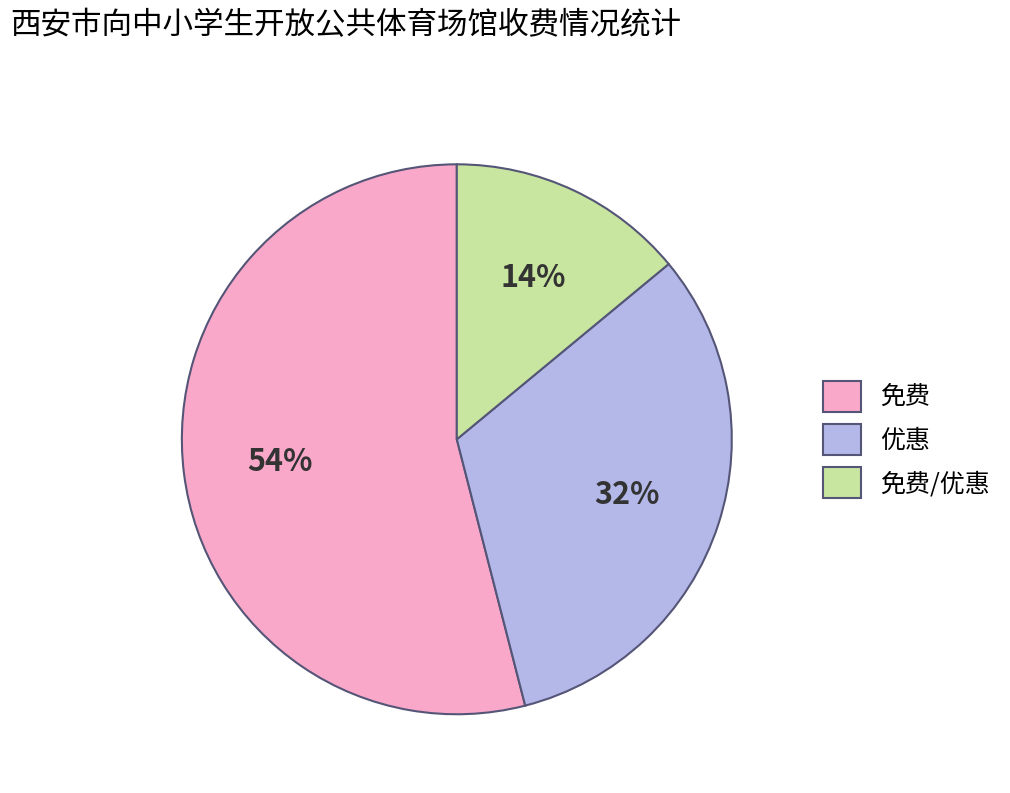

Combined, do 免费/优惠 and 优惠 account for over 50%?

No